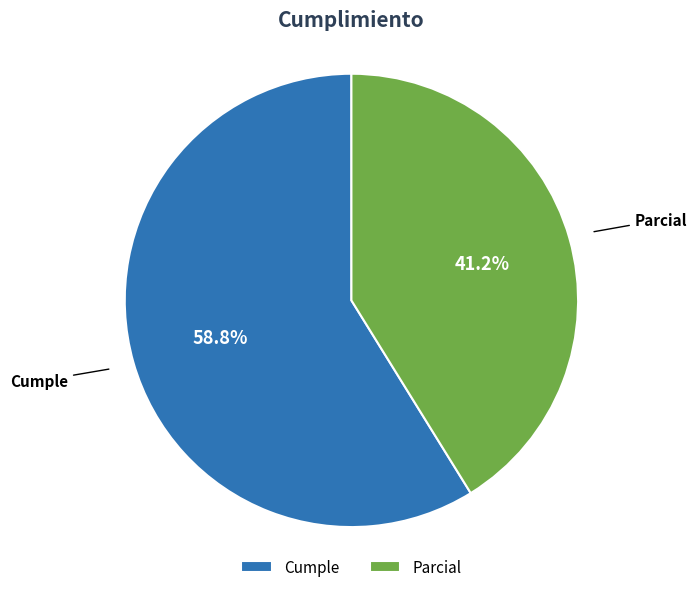

The Parcial slice represents 35% of the pie. True or false?

False